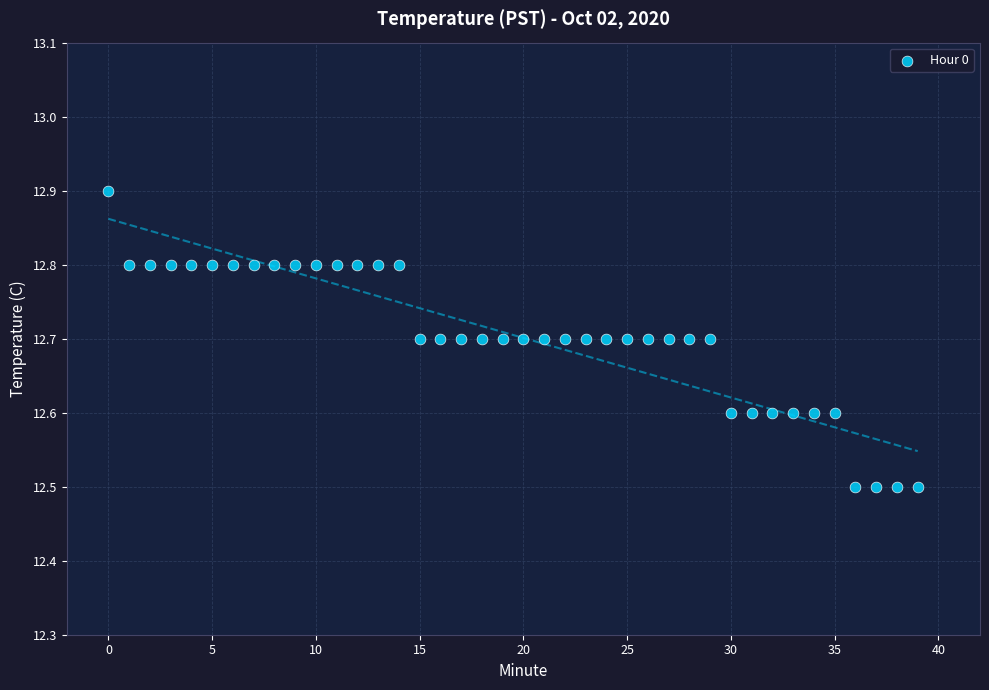

What is the range of Y values (max minus min)?

0.4